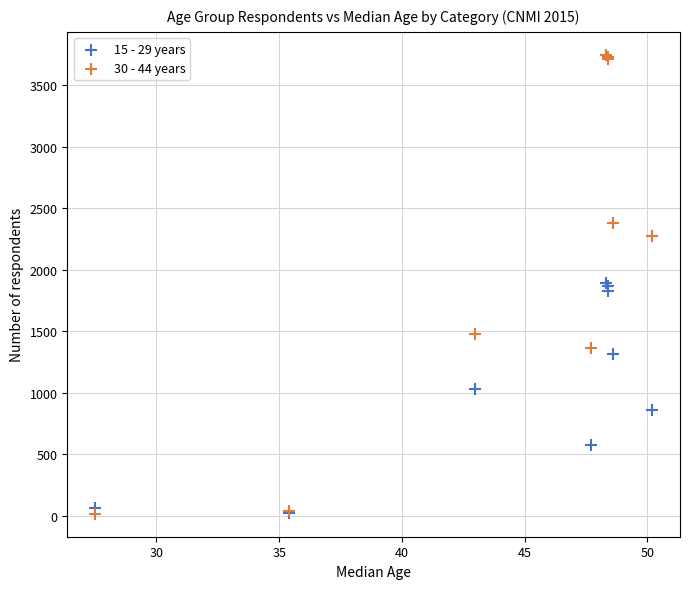

Which series has the largest Y range (max minus min)?

30 - 44 years